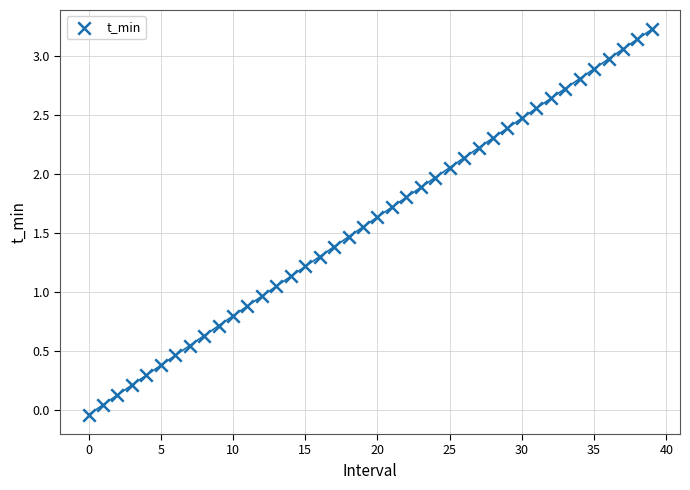

What is the range of Y values (max minus min)?

3.3